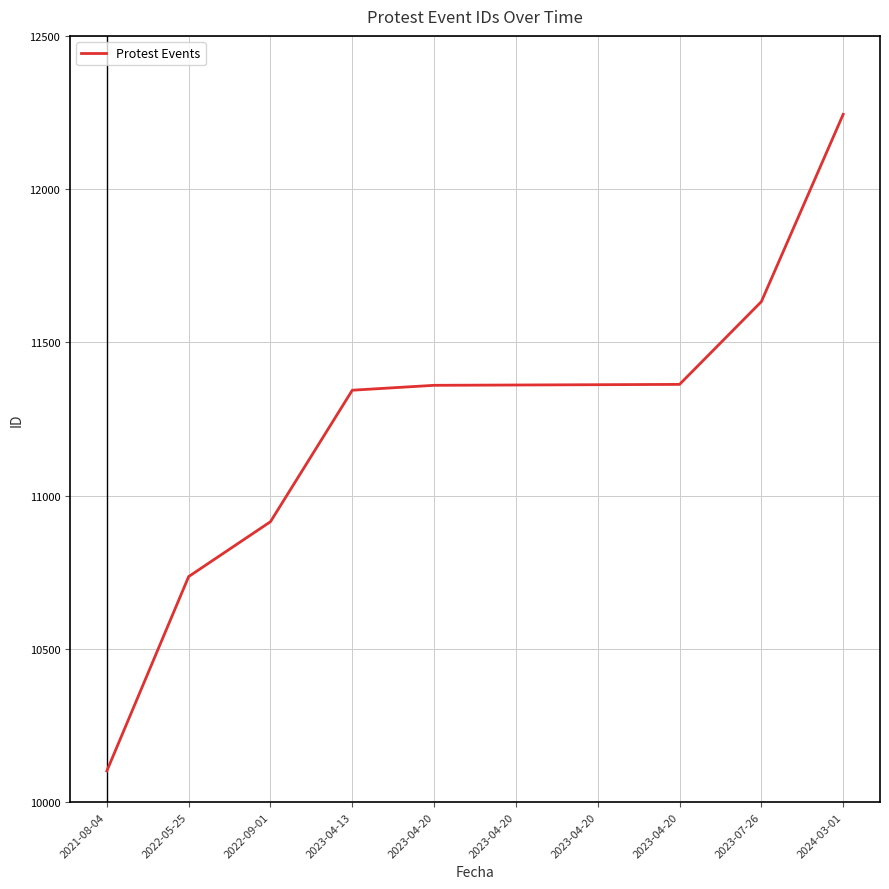

Does the chart have visible grid lines?

Yes